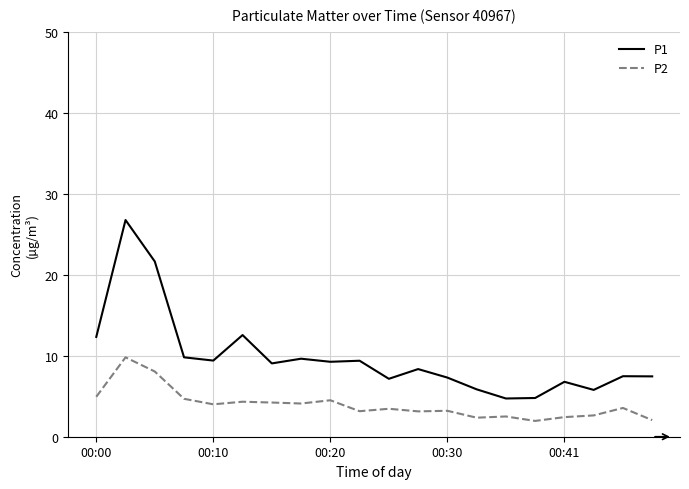

Which series has the largest total across all categories?

P1